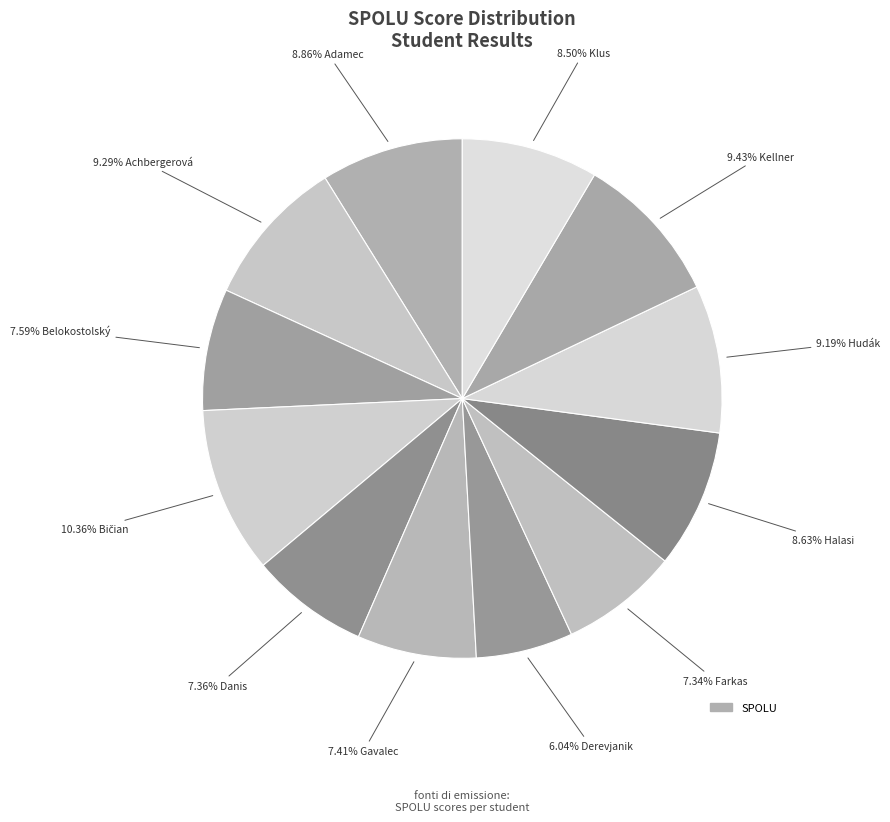

Rank the categories by value from lowest to highest.

Derevjanik, Farkas, Danis, Gavalec, Belokostolský, Klus, Halasi, Adamec, Hudák, Achbergerová, Kellner, Bičian